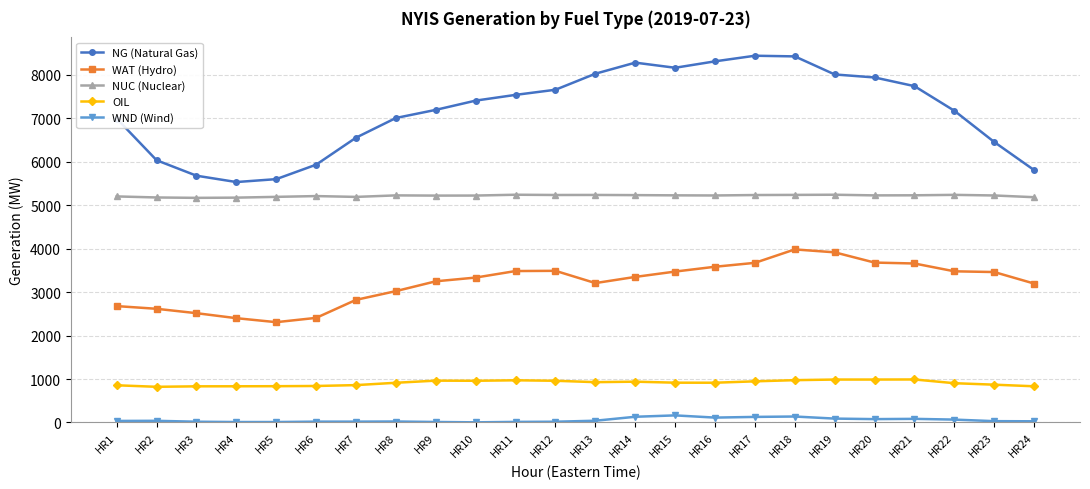

What is the difference between the second highest and minimum values in the WAT (Hydro) series?

1608